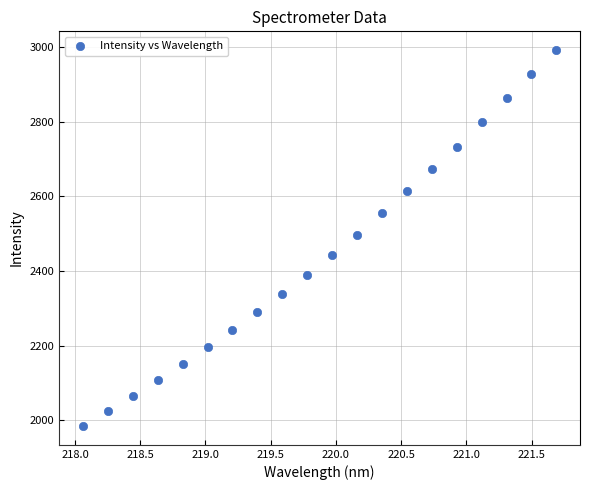

What is the range of X values (max minus min)?

3.6